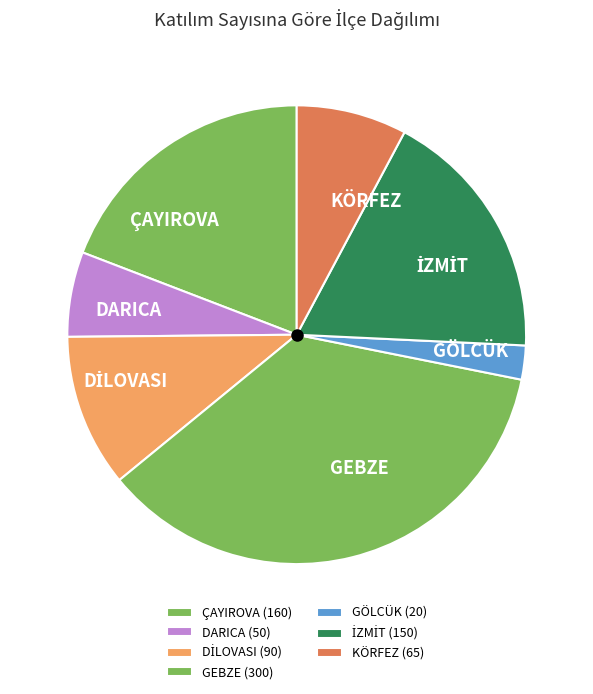

Combined, do ÇAYIROVA and GÖLCÜK account for over 50%?

No